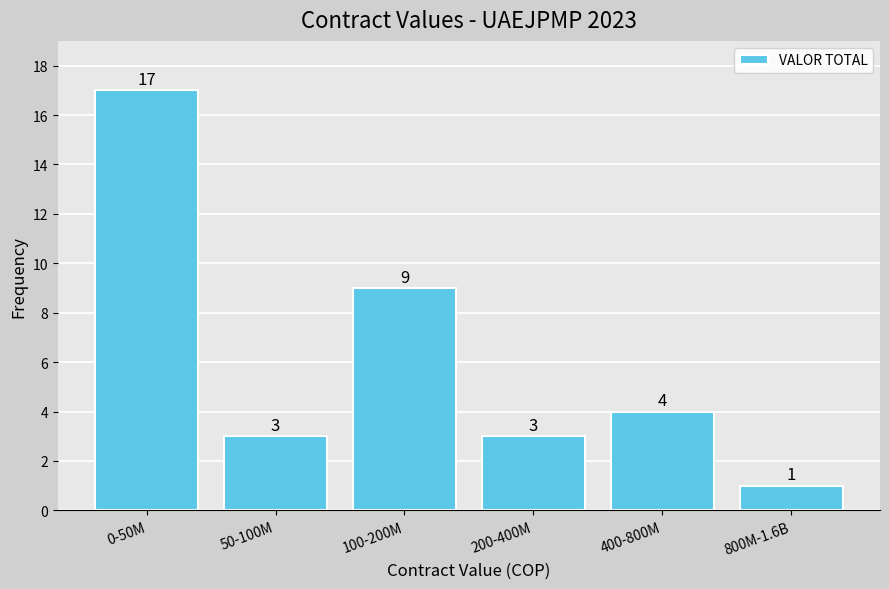

Reading left to right, transcribe all the data shown in this chart.

17	3	9	3	4	1